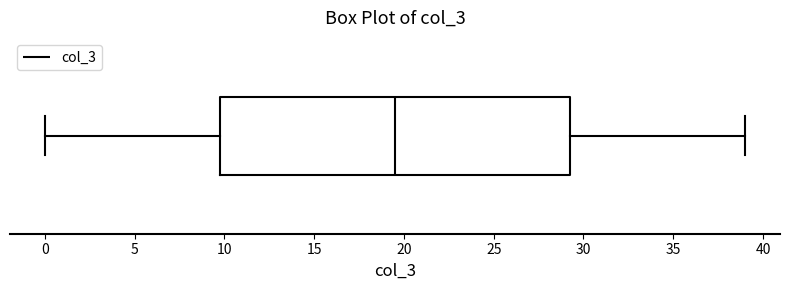

Where is the right edge of the box on the x-axis? The values are not printed on the chart, so give them approximately, as read against the axis.

29.5